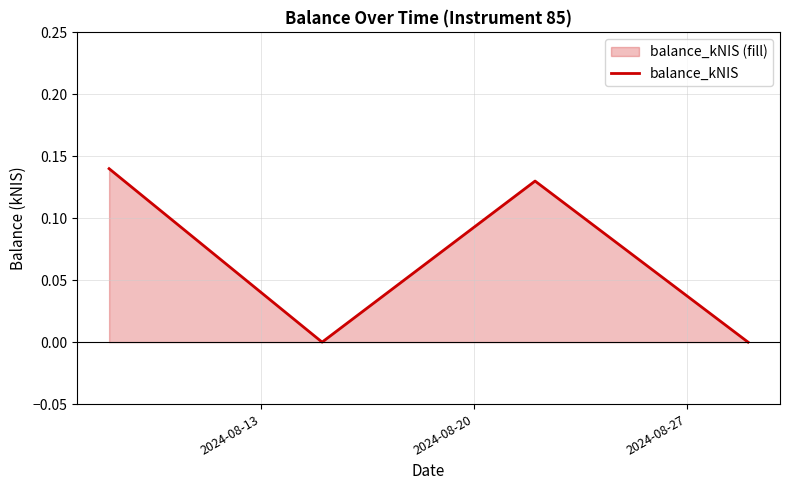

How many positive values are there?

2